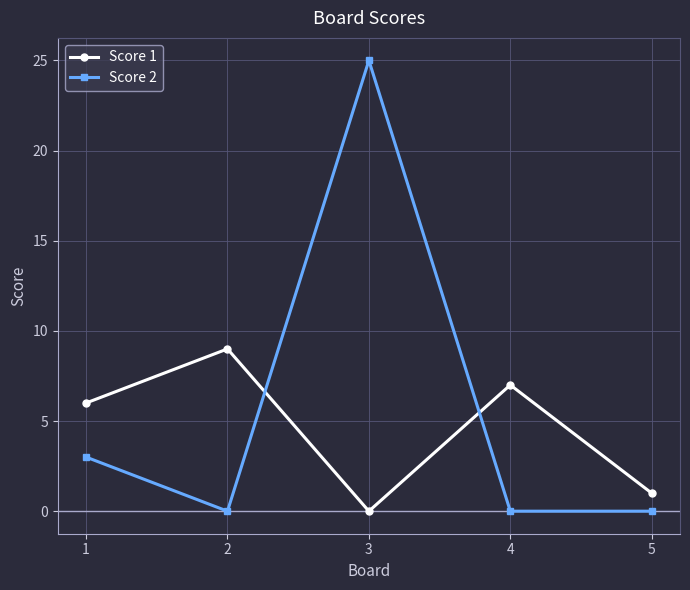

How many interior local peaks does the Score 1 series have?

2